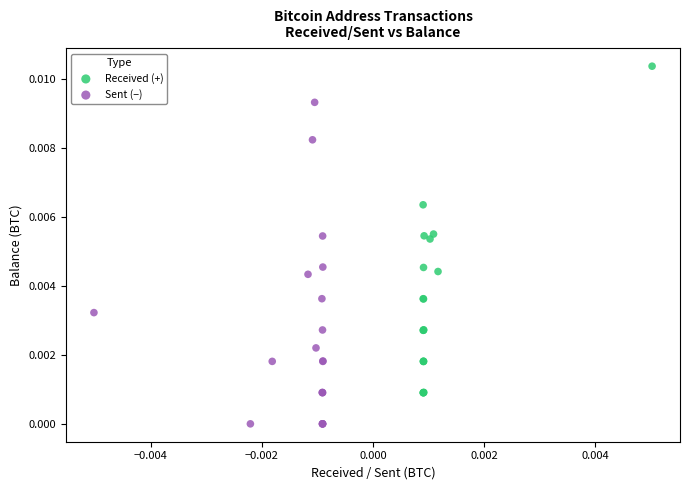

Which series contains the highest Y value?

Received (+)